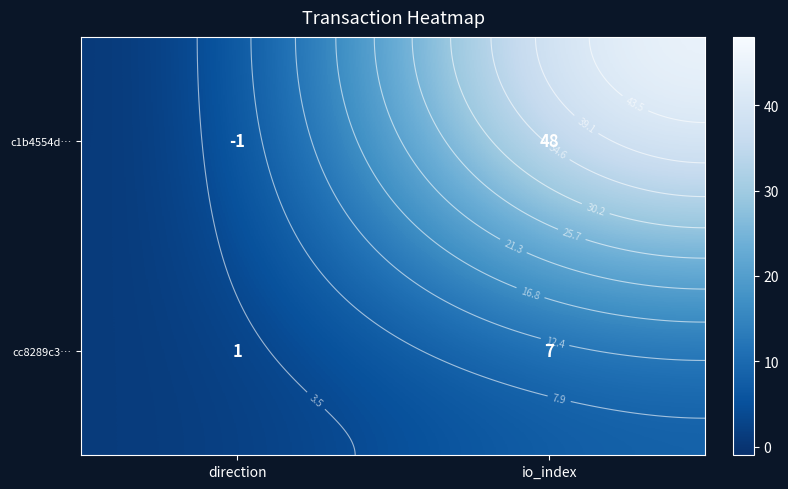

How many values in c1b4554d… are above zero?

1